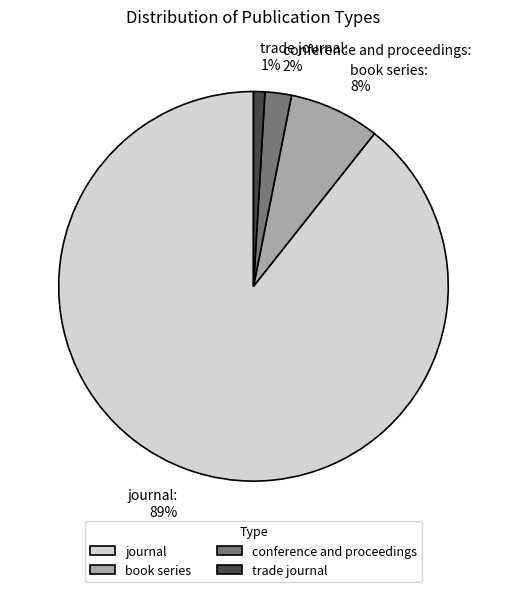

Is the sum of journal and book series greater than half?

Yes